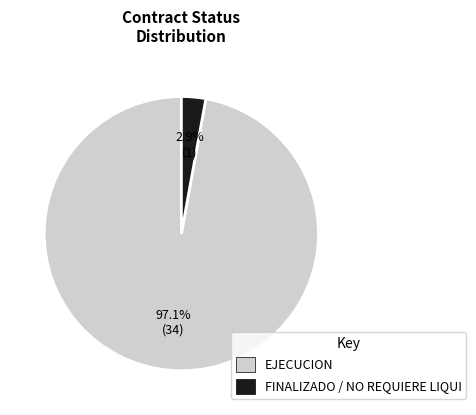

How many segments does this pie chart have?

2